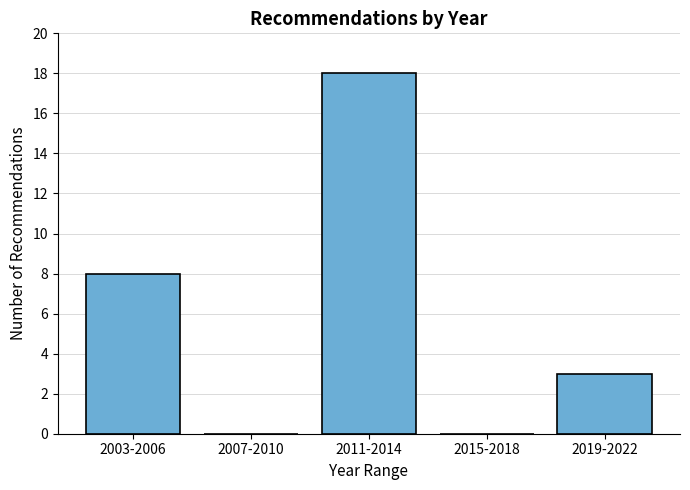

Reading right to left, what are all the values shown in this chart?

2019-2022=3	2015-2018=0	2011-2014=18	2007-2010=0	2003-2006=8